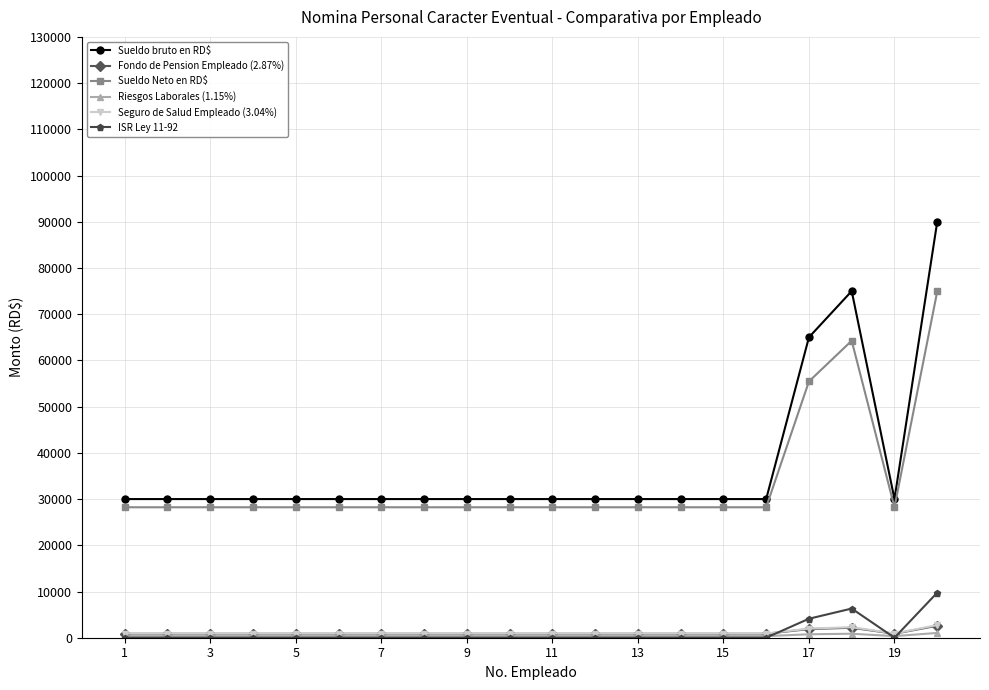

What is the value of the Sueldo Neto en RD$ point at the 11th from the left?

28227.0